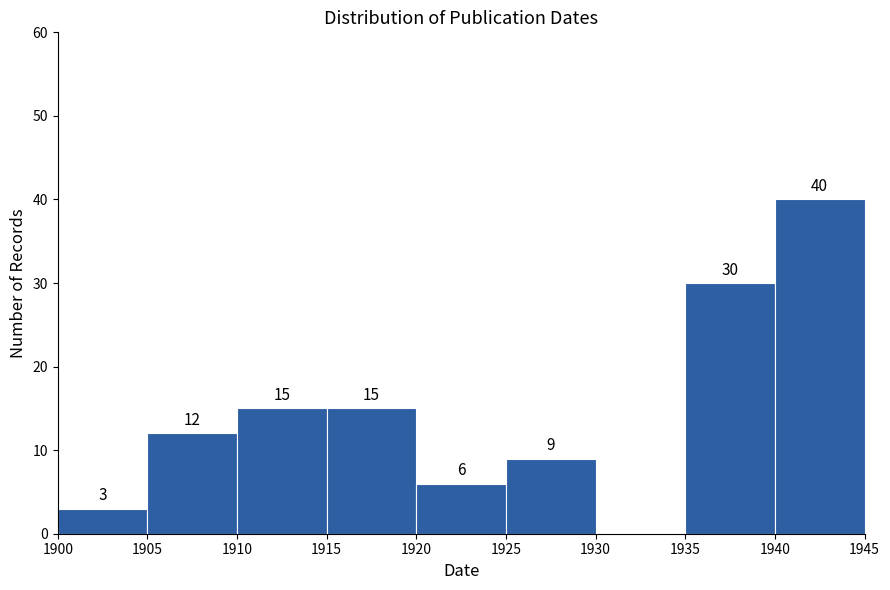

Over which range of the x-axis is the bar tallest?

1940 to 1945